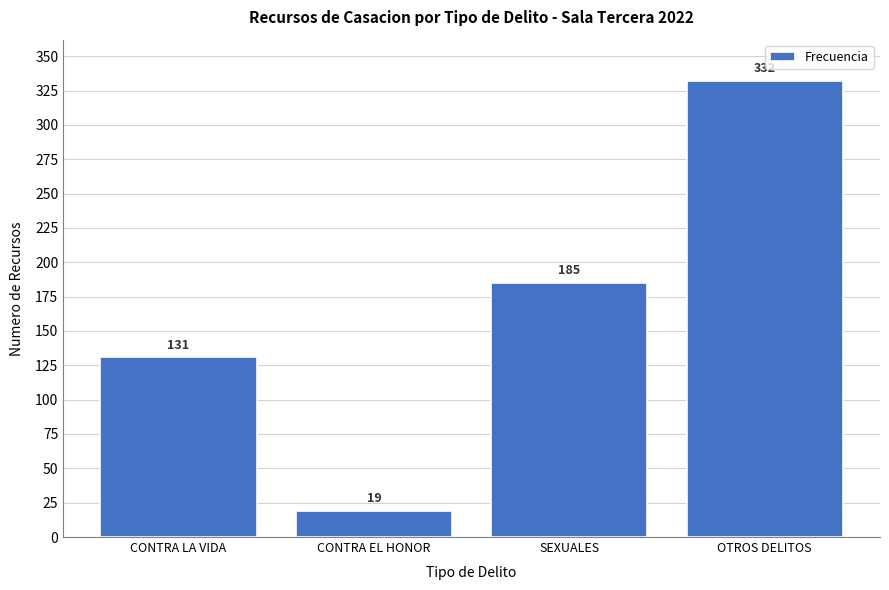

Reading left to right, list all the values displayed in this chart.

131	19	185	332